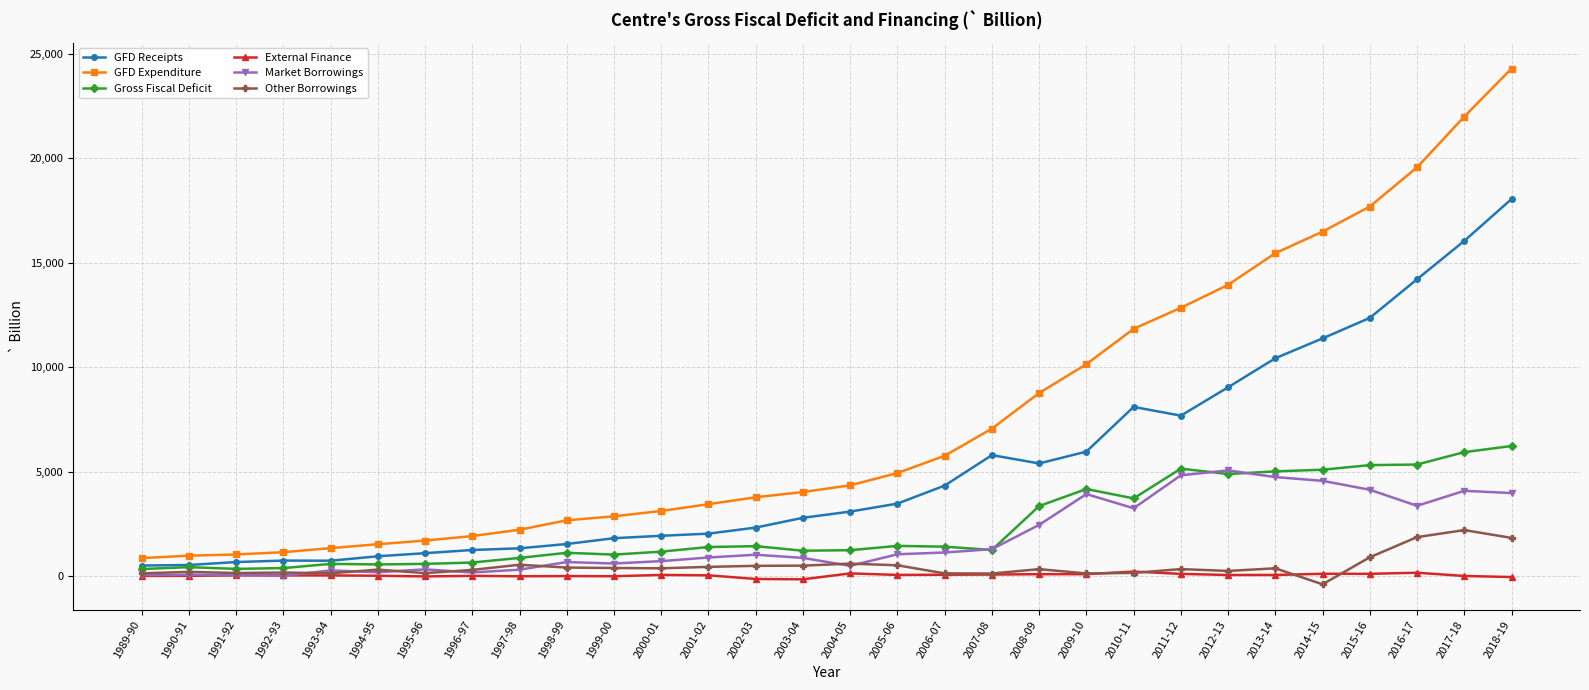

What is the difference between the maximum and minimum values in the Other Borrowings series?

2594.4